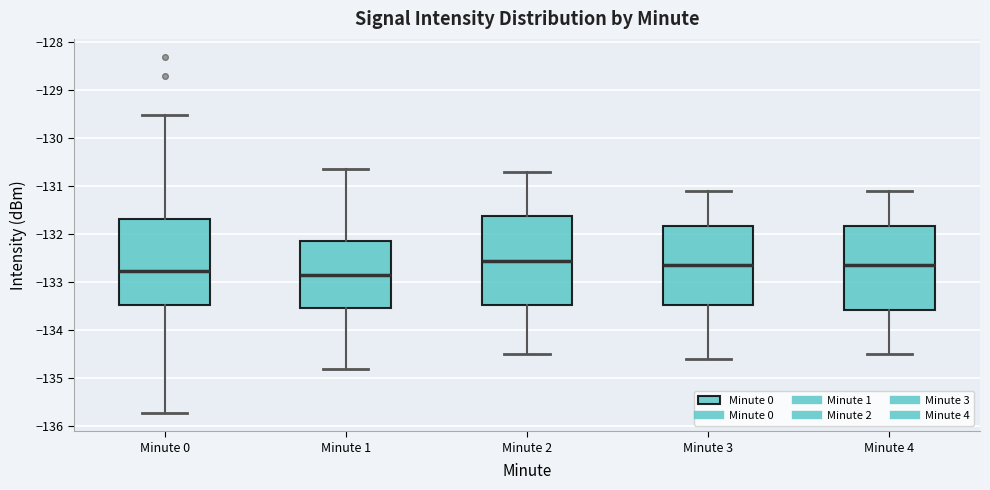

Reading left to right, transcribe this box plot: for each box, give where its median line is, the range the box spans, and where its two whiskers end, as read against the y-axis. The values are not printed on the chart, so give them approximately, as read against the axis.

Minute 0: median -132.8, box -133.5 to -131.7, whiskers -135.7 to -129.5
Minute 1: median -132.8, box -133.5 to -132.1, whiskers -134.8 to -130.6
Minute 2: median -132.5, box -133.5 to -131.6, whiskers -134.5 to -130.7
Minute 3: median -132.6, box -133.5 to -131.8, whiskers -134.6 to -131.1
Minute 4: median -132.6, box -133.6 to -131.8, whiskers -134.5 to -131.1